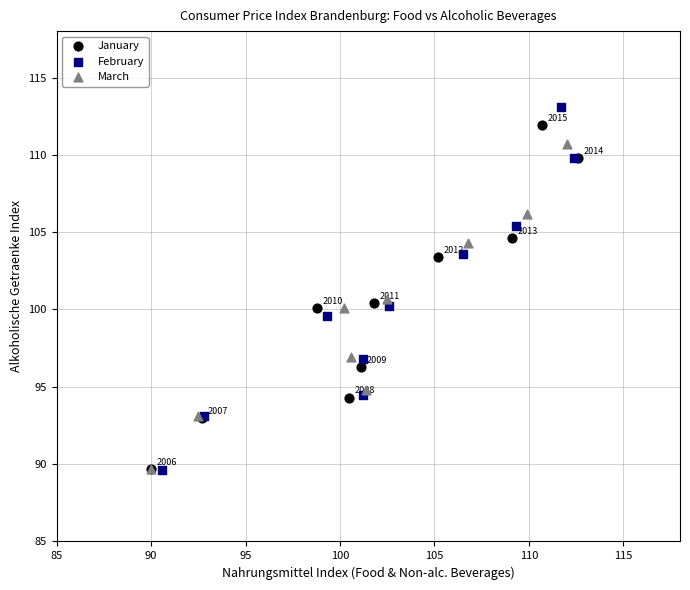

Which series has the largest Y range (max minus min)?

February